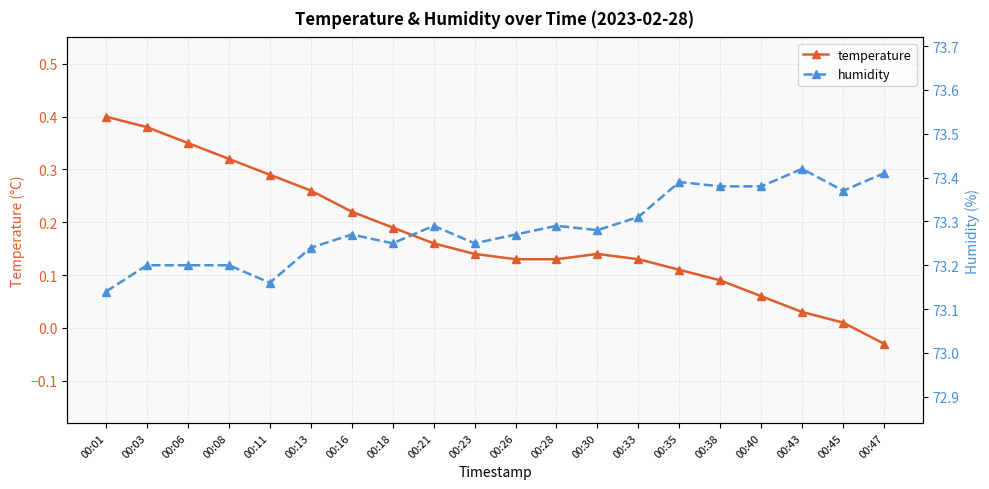

How many lines are shown in the chart?

2